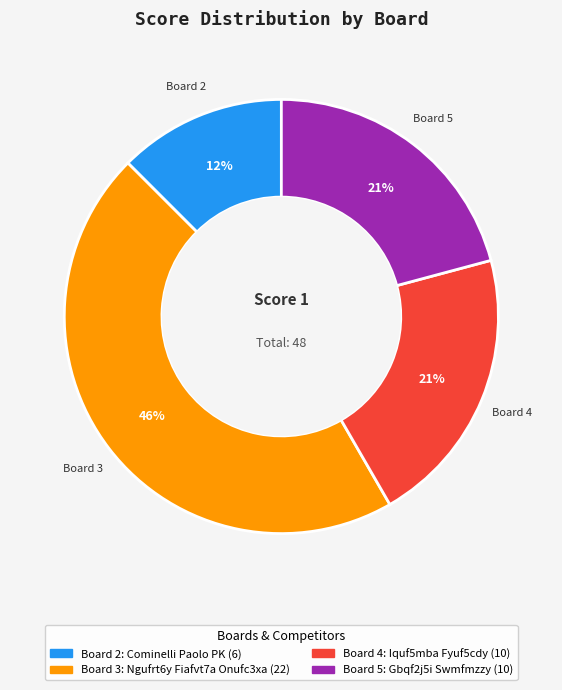

Is there a majority slice in this chart?

No